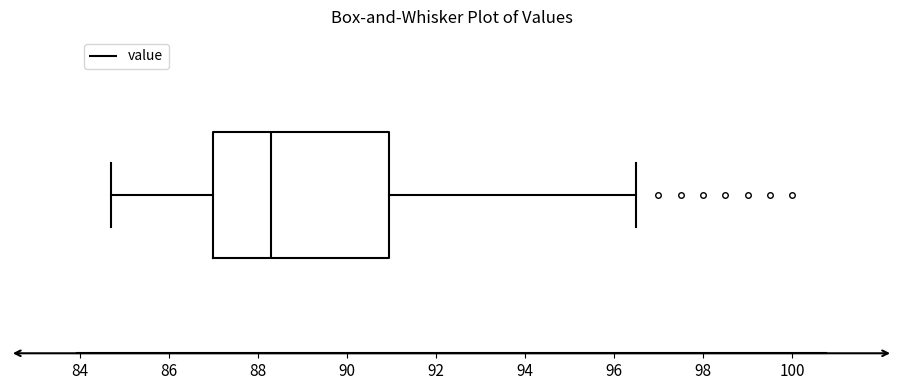

Transcribe this box plot: give where the median line is, the range the box spans, and where the two whiskers end, as read against the x-axis. The values are not printed on the chart, so give them approximately, as read against the axis.

median 88.4, box 87.0 to 91.0, whiskers 84.8 to 96.6